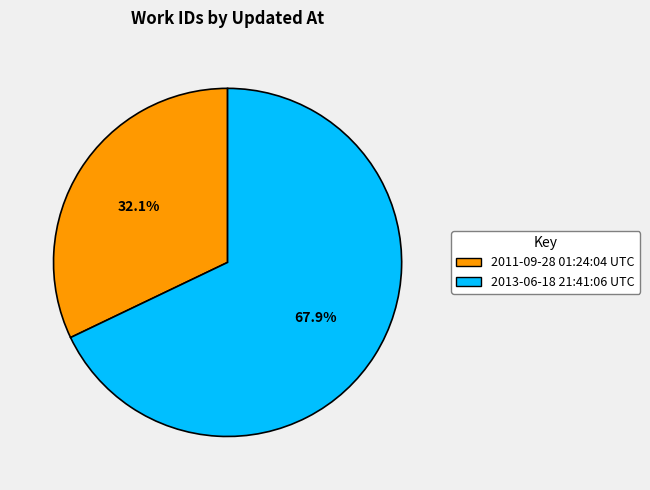

To the nearest percent, what portion does 2011-09-28 01:24:04 UTC represent?

32%